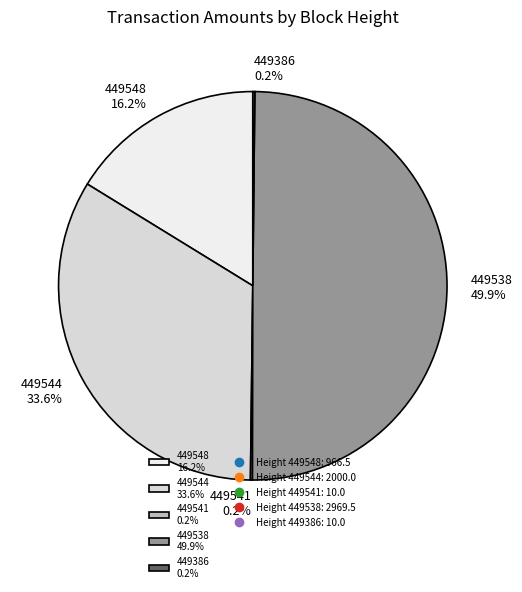

What is the largest slice in the pie chart?

449538